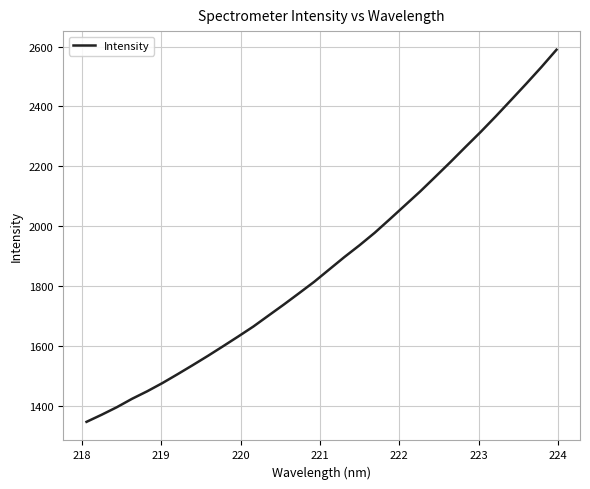

What is the greatest value displayed?

2589.5